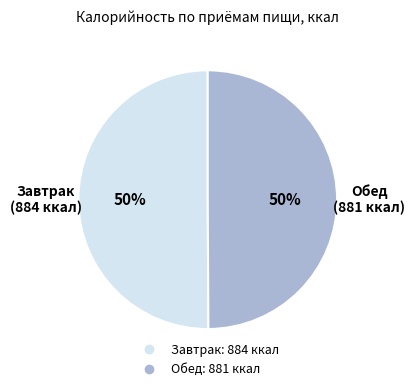

How many segments does this pie chart have?

2